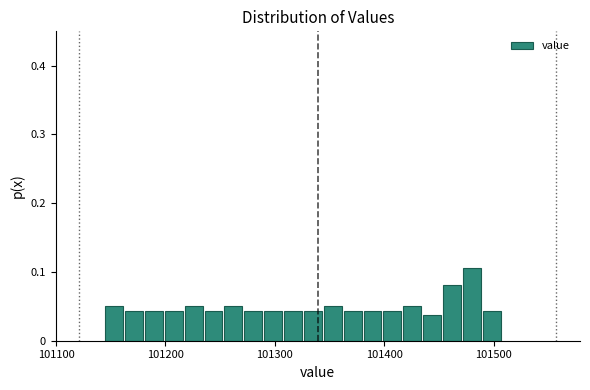

Read against the x-axis, roughly where is the centre of the tallest bar?

101480